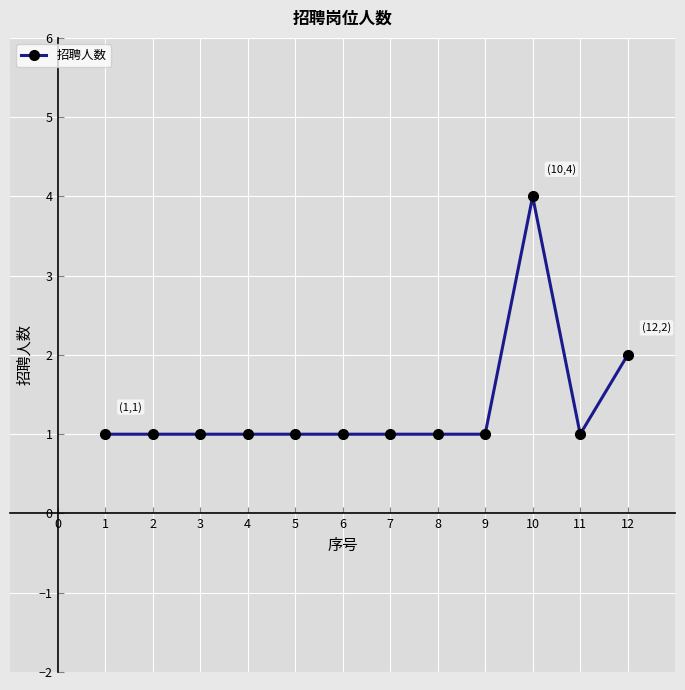

What is the greatest value displayed?

4